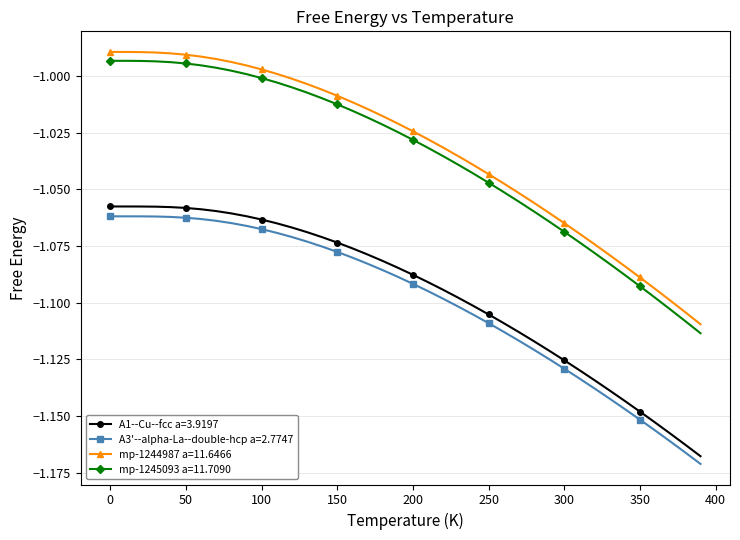

True or false: A3'--alpha-La--double-hcp a=2.7747 and mp-1245093 a=11.7090 cross at least once.

False